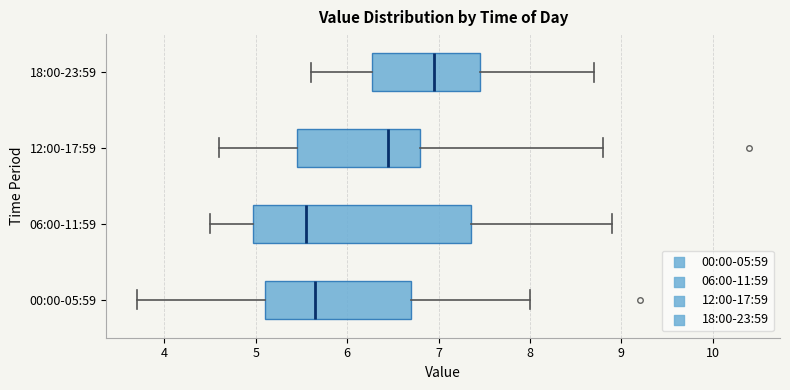

Reading bottom to top, read every box against the x-axis: the position of its median line, the range the box covers, and the ends of its whiskers. The values are not printed on the chart, so give them approximately, as read against the axis.

00:00-05:59: median 5.7, box 5.1 to 6.7, whiskers 3.7 to 8.0
06:00-11:59: median 5.6, box 5.0 to 7.4, whiskers 4.5 to 8.9
12:00-17:59: median 6.5, box 5.5 to 6.8, whiskers 4.6 to 8.8
18:00-23:59: median 7.0, box 6.3 to 7.5, whiskers 5.6 to 8.7